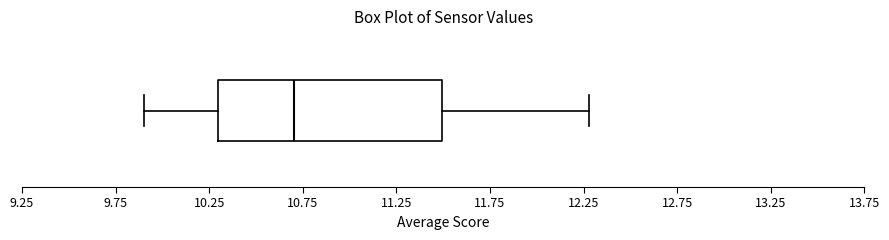

Read this box plot against the x-axis: the position of the median line, the range covered by the box, and the ends of both whiskers. The values are not printed on the chart, so give them approximately, as read against the axis.

median 10.7, box 10.3 to 11.5, whiskers 9.9 to 12.3